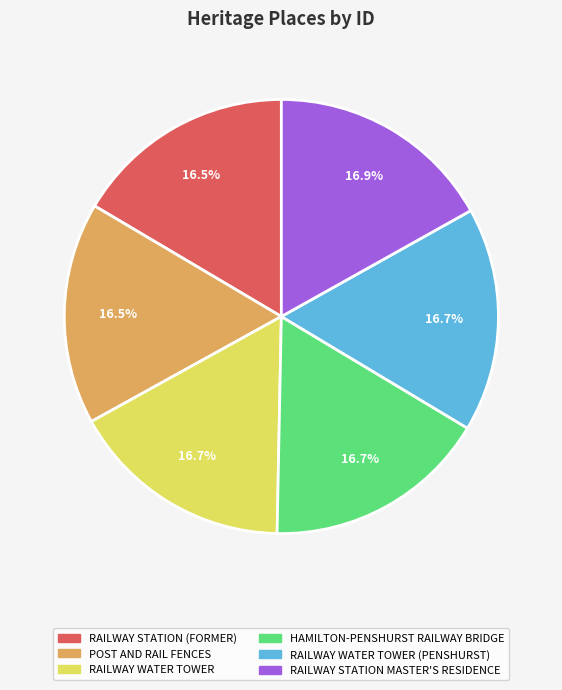

Is the sum of RAILWAY WATER TOWER (PENSHURST) and HAMILTON-PENSHURST RAILWAY BRIDGE greater than half?

No